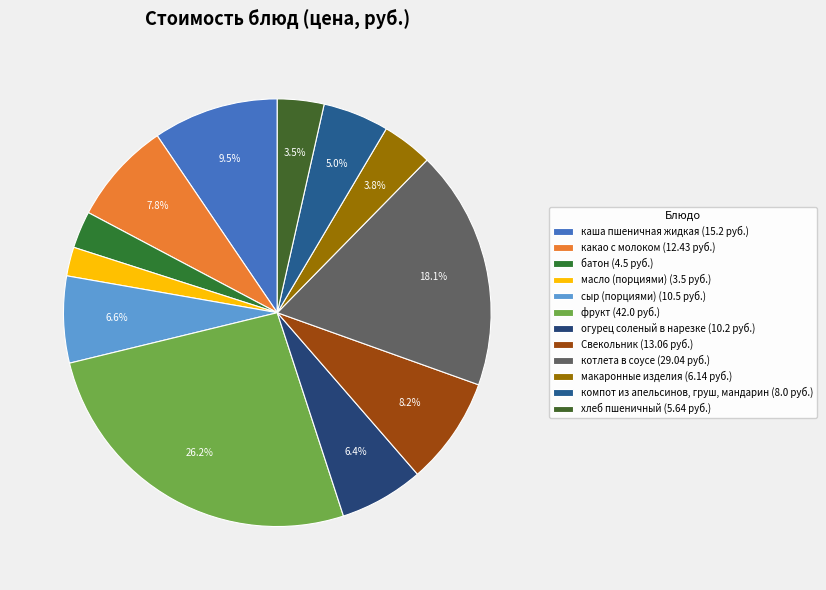

Does хлеб пшеничный account for over 50% of the chart?

No